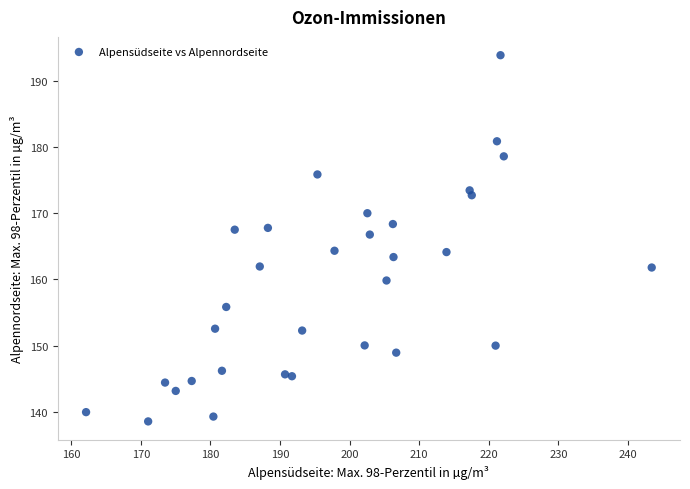

What Y value in the scatter plot is closest to 166?

166.8